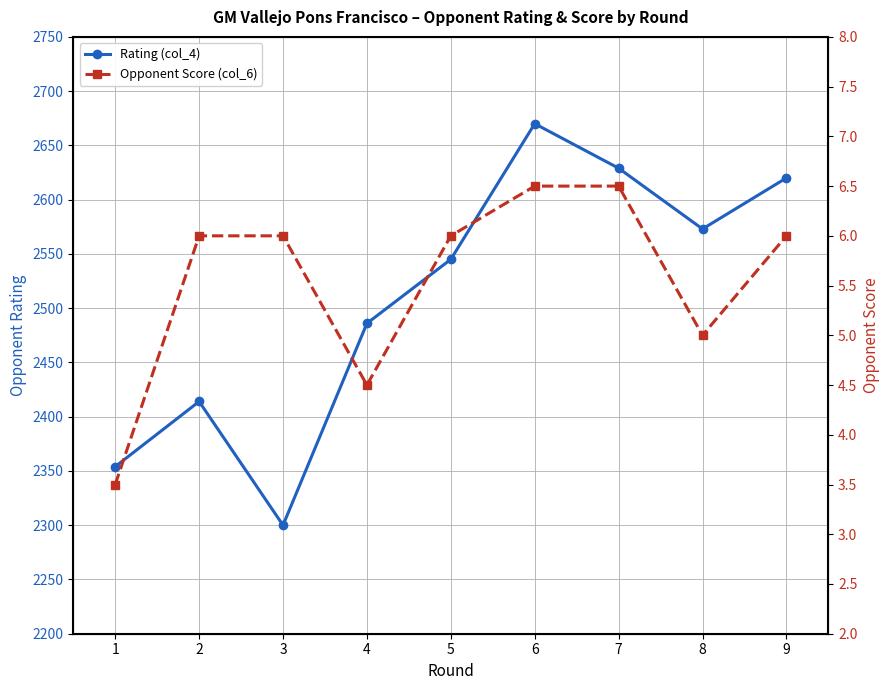

What is the difference between the maximum and minimum values in the Opponent Score (col_6) series?

3.0